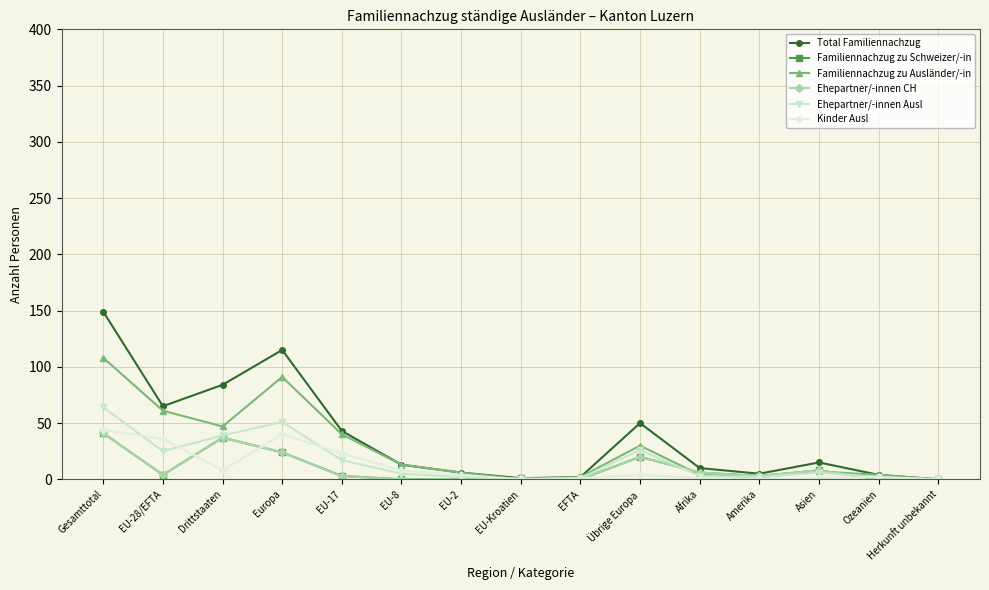

Does the chart have visible grid lines?

Yes